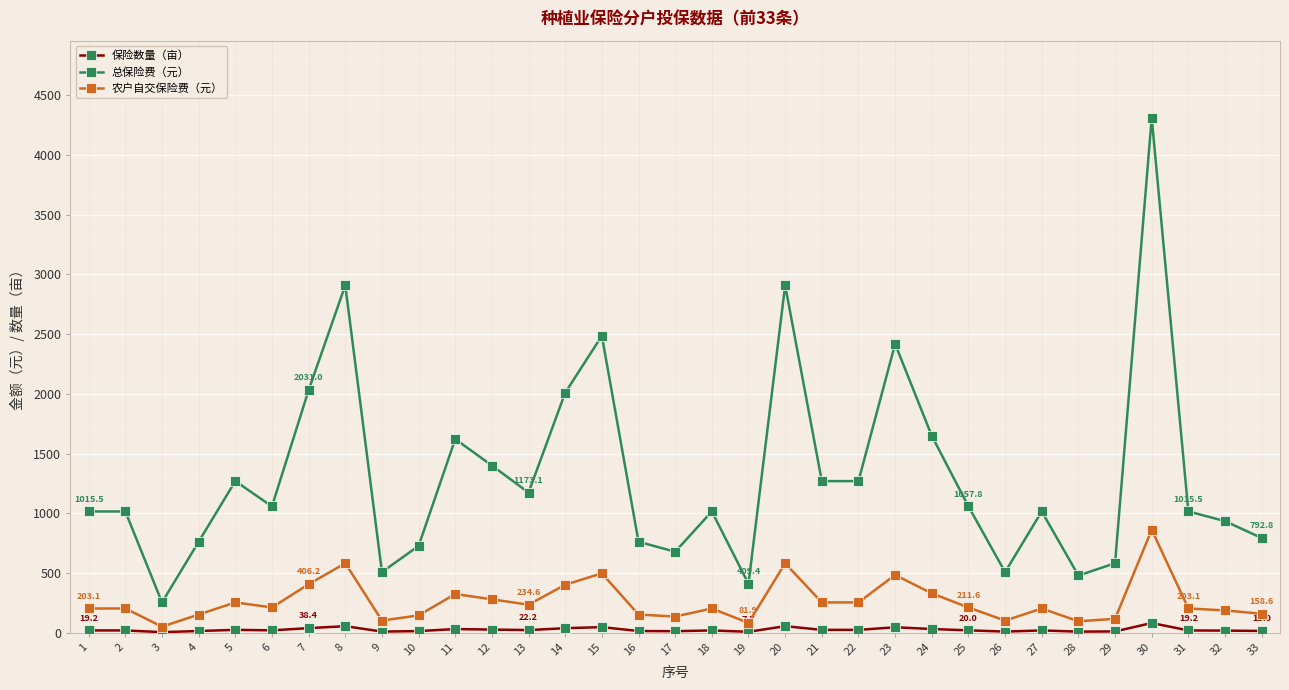

True or false: 保险数量（亩） has more than 2 interior local peaks.

True